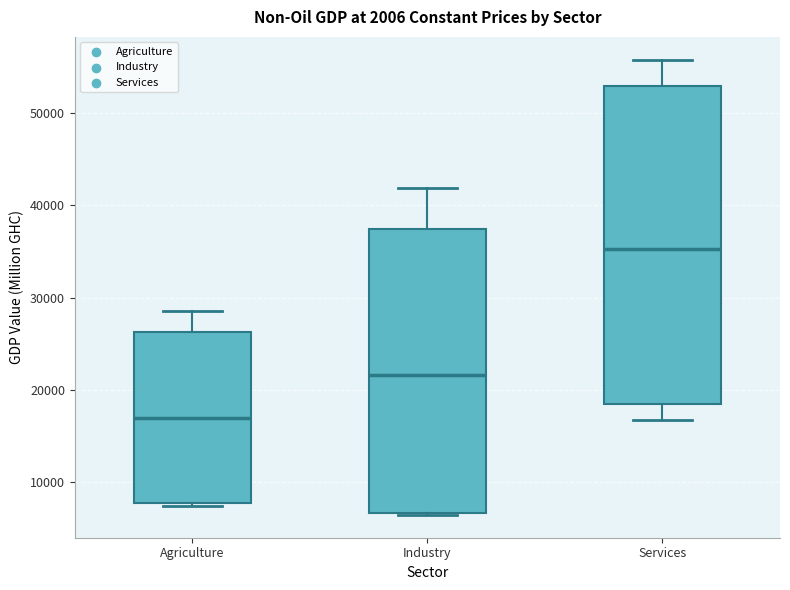

Which box is the tallest, from its lower edge to its upper edge?

Services